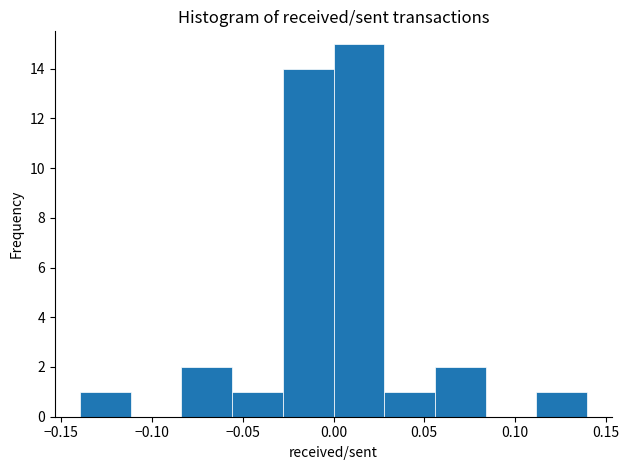

What is the height of the bar covering 0.000 to 0.030 on the x-axis? Neither the bar edges nor the heights are printed on the chart, so give them approximately, as read against the axes.

15